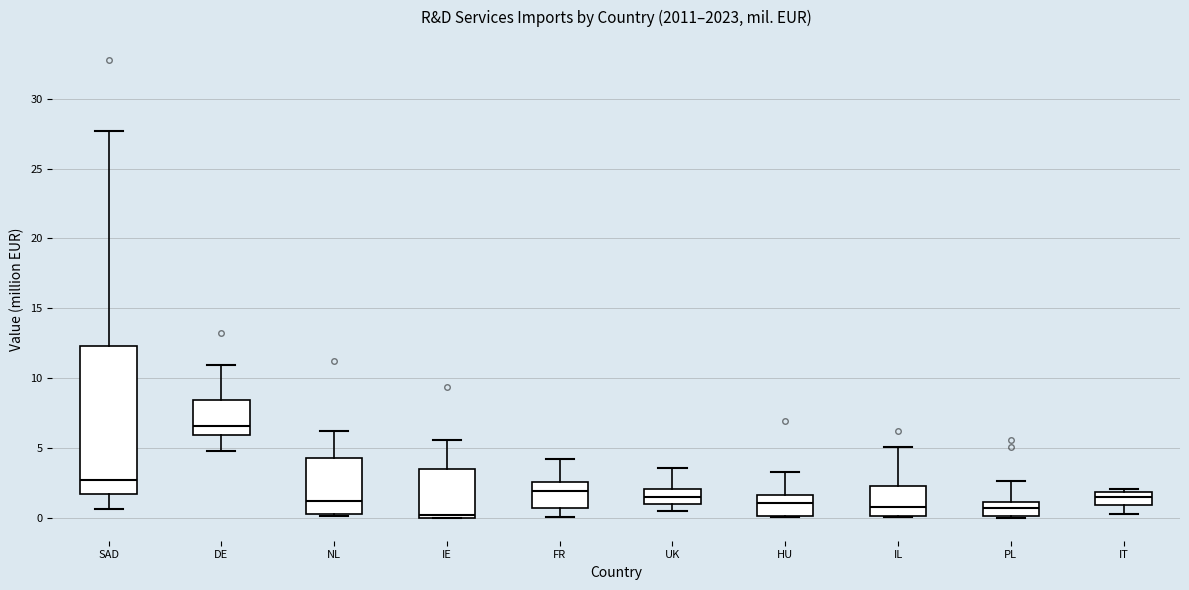

Which box is the tallest, from its lower edge to its upper edge?

SAD